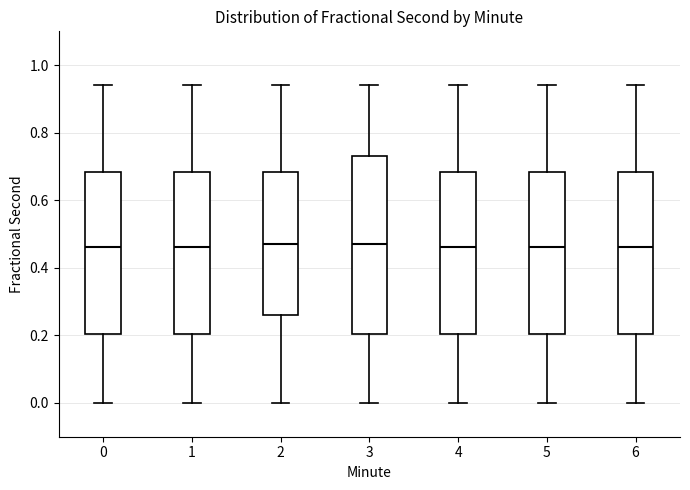

Which box is the tallest, from its lower edge to its upper edge?

3